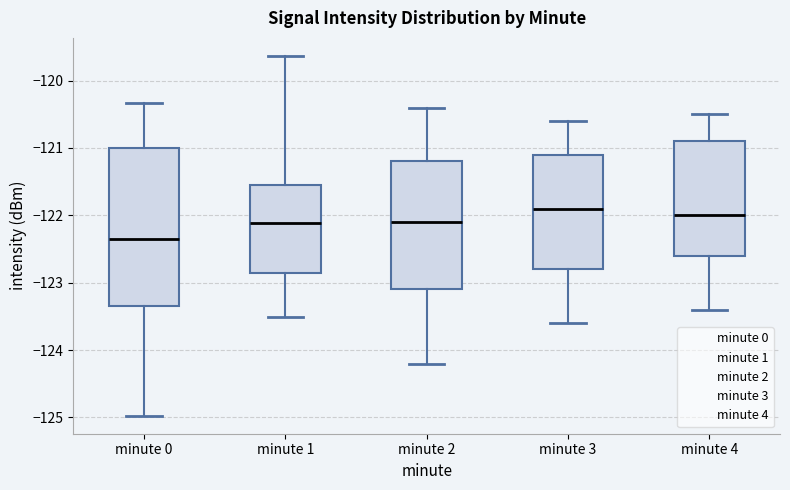

Which box has the lowest median line?

minute 0